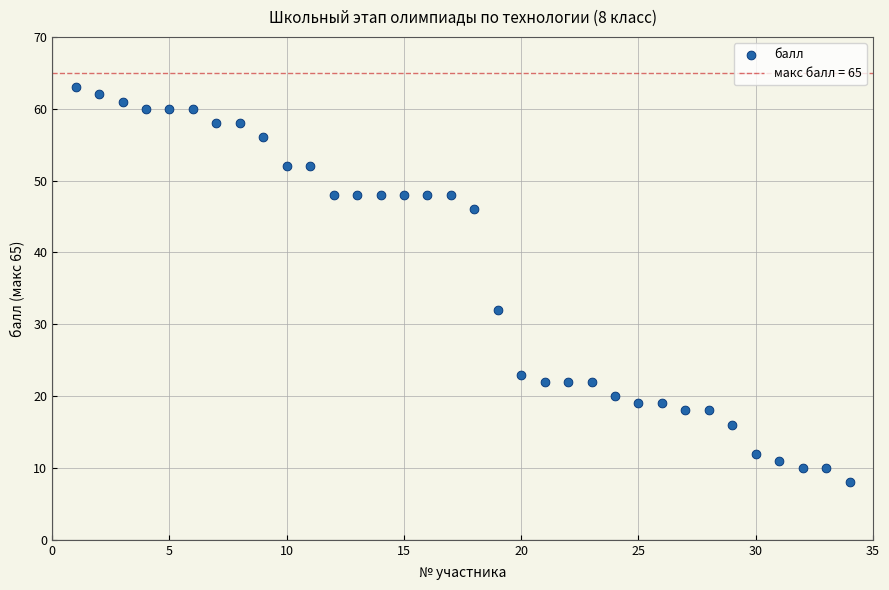

What is the range of X values (max minus min)?

33